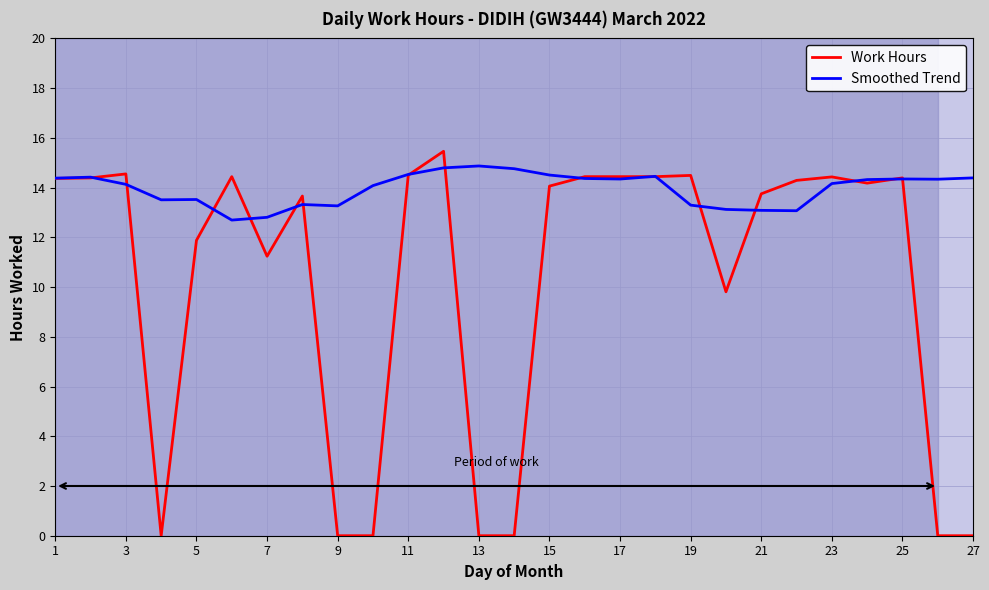

True or false: Work Hours and Smoothed Trend intersect in this chart.

True